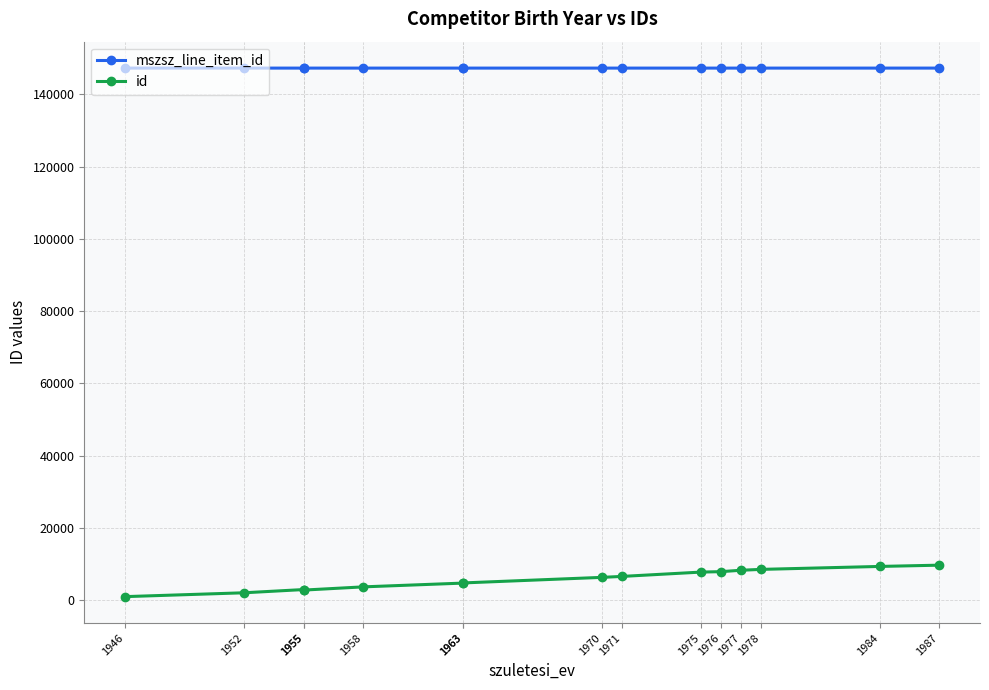

At which label is id closest to 5375?

1963